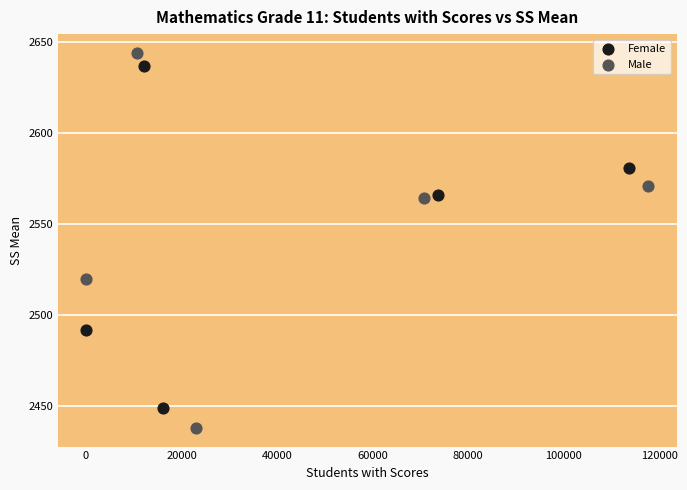

Which series has the widest spread of Y values?

Male